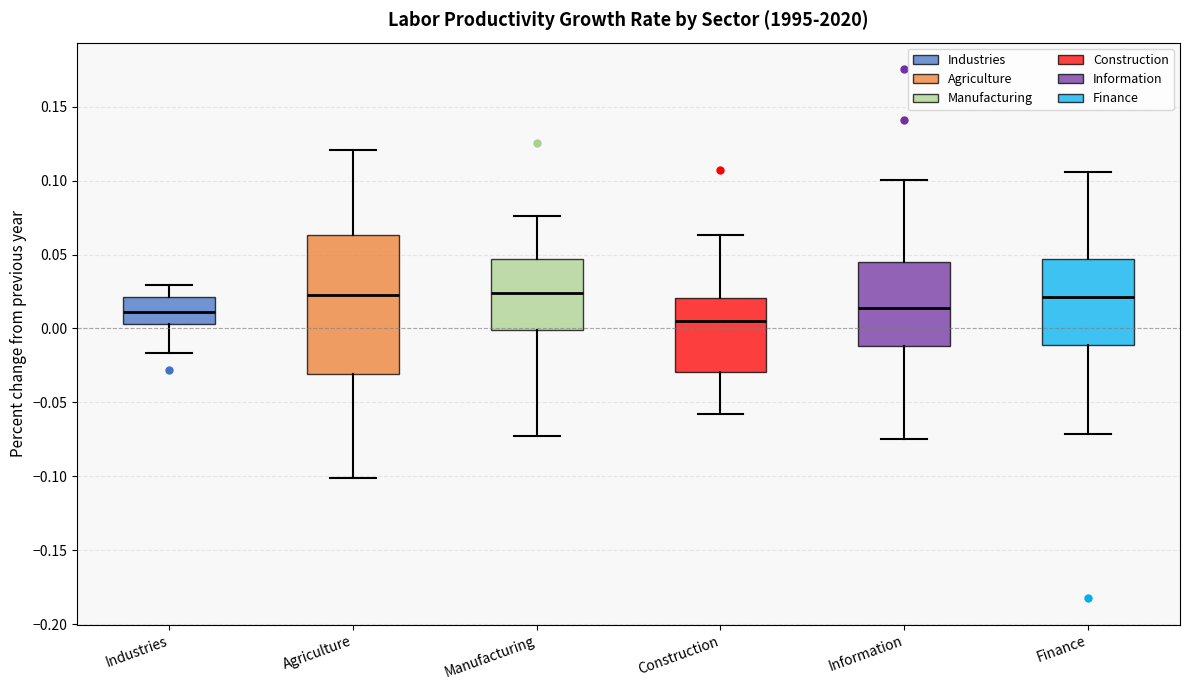

Comparing the boxes themselves (not the whiskers), which one is the tallest?

Agriculture